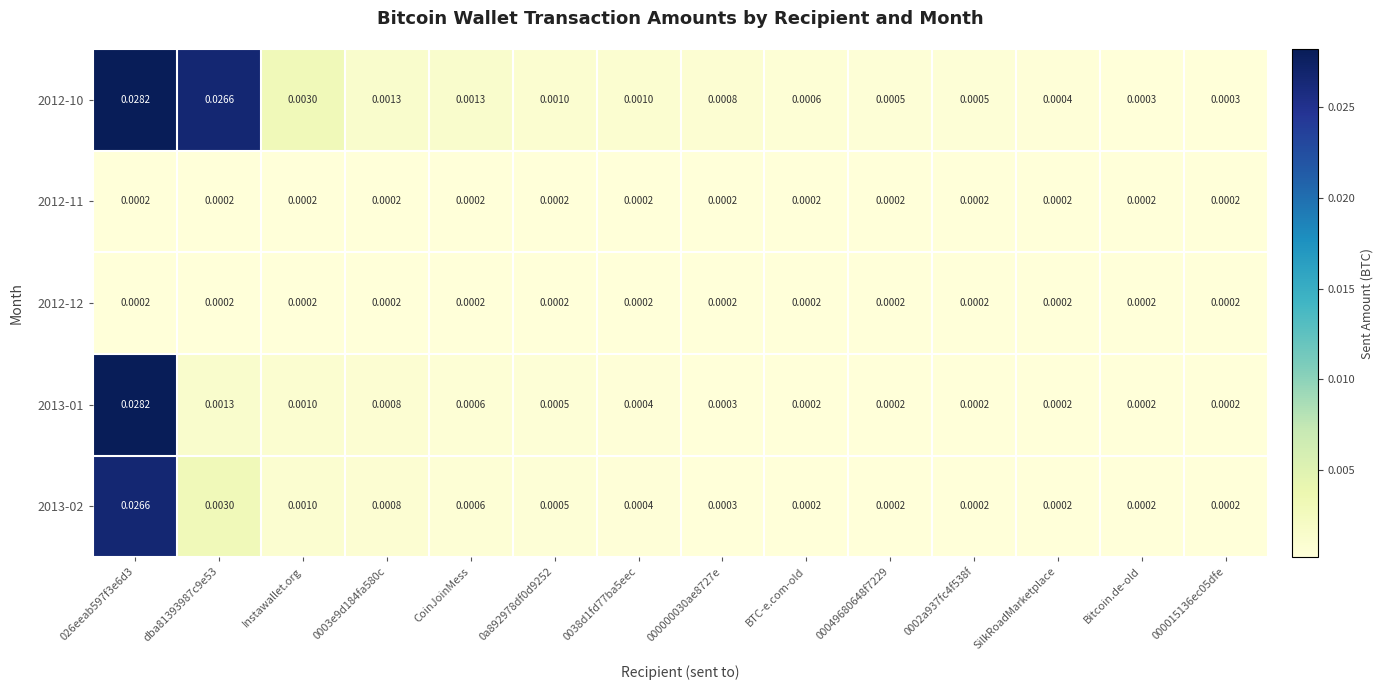

Is the value of 2013-01 at 026eeab597f3e6d3 greater than the value of 2013-02 at BTC-e.com-old?

Yes